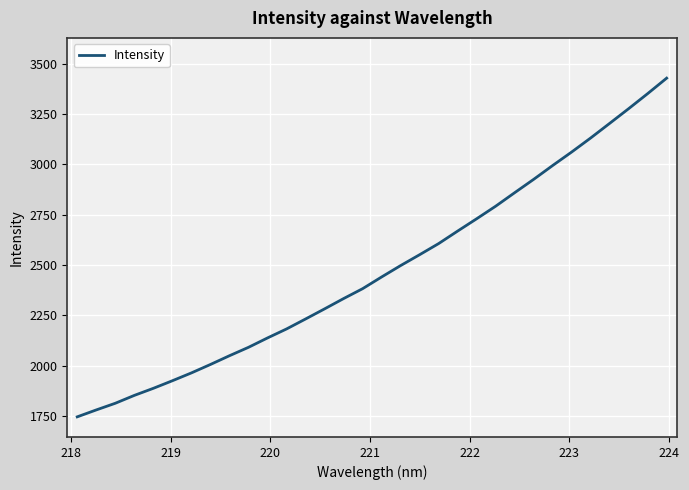

What is the minimum value shown in the chart?

1745.7